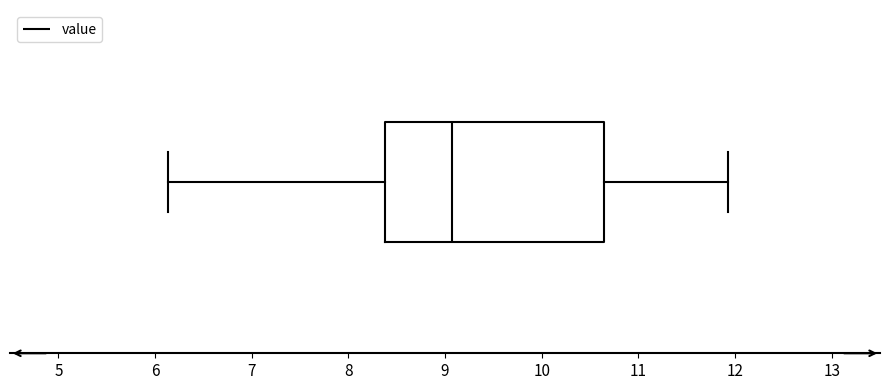

Read this box plot against the x-axis: the position of the median line, the range covered by the box, and the ends of both whiskers. The values are not printed on the chart, so give them approximately, as read against the axis.

median 9.1, box 8.4 to 10.7, whiskers 6.1 to 11.9